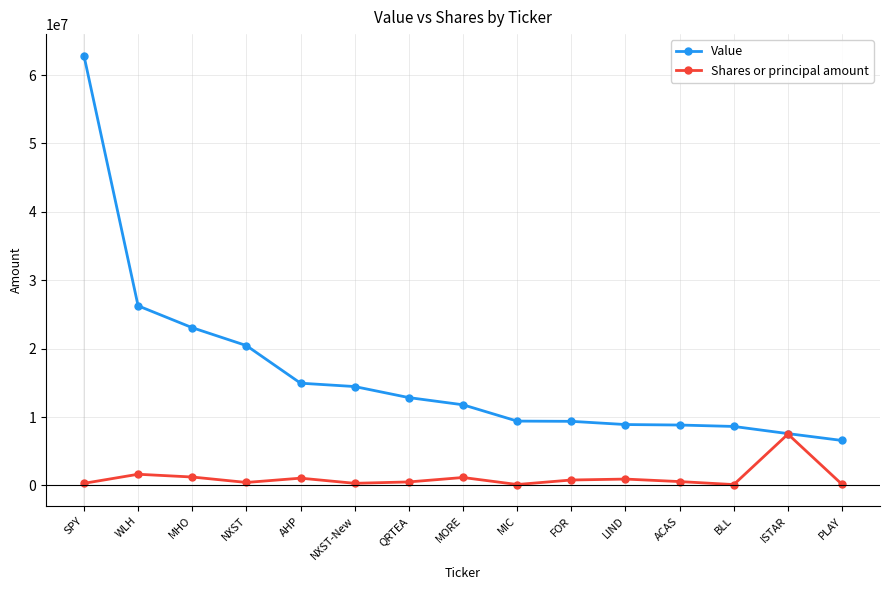

True or false: Shares or principal amount has more than 2 interior local peaks.

True